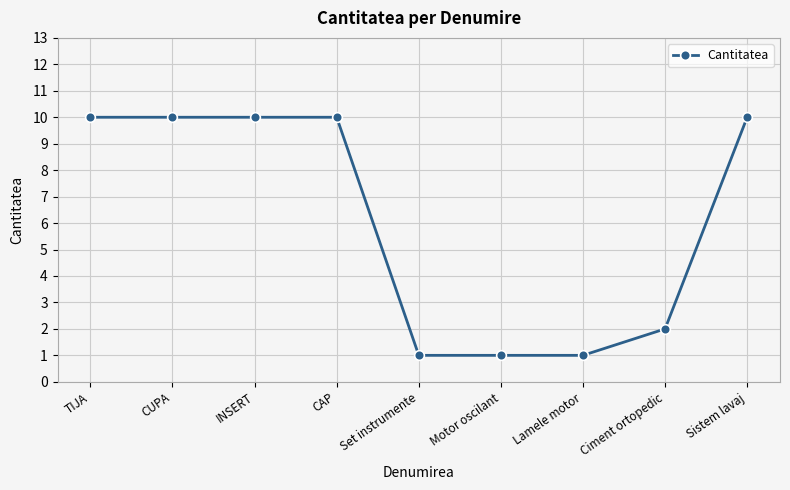

Reading right to left, transcribe all the data shown in this chart.

Sistem lavaj=10	Ciment ortopedic=2	Lamele motor=1	Motor oscilant=1	Set instrumente=1	CAP=10	INSERT=10	CUPA=10	TIJA=10